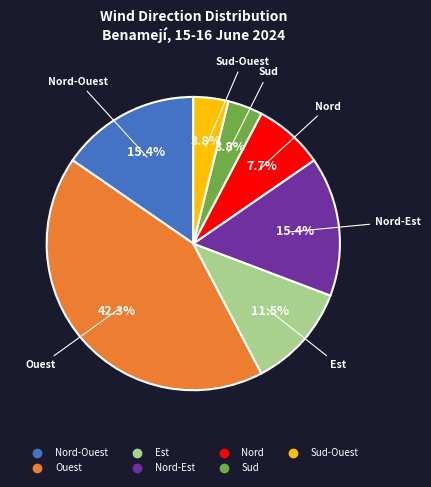

Is there any slice that represents more than half of the pie?

No